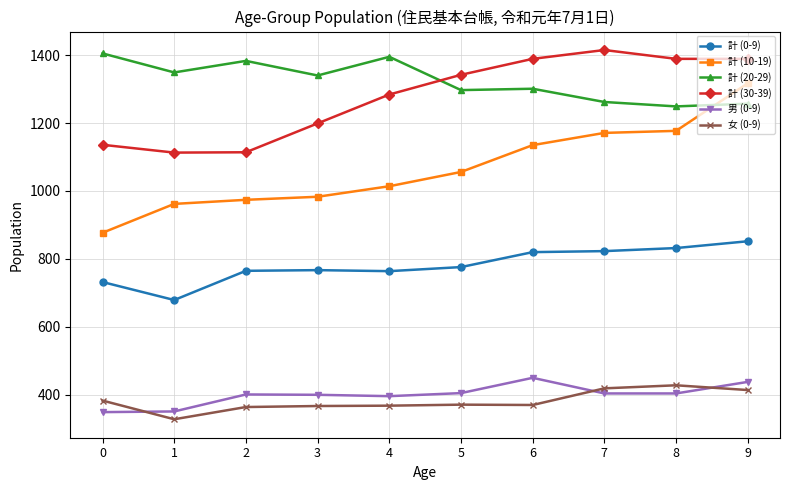

True or false: 計 (10-19) and 女 (0-9) intersect in this chart.

False